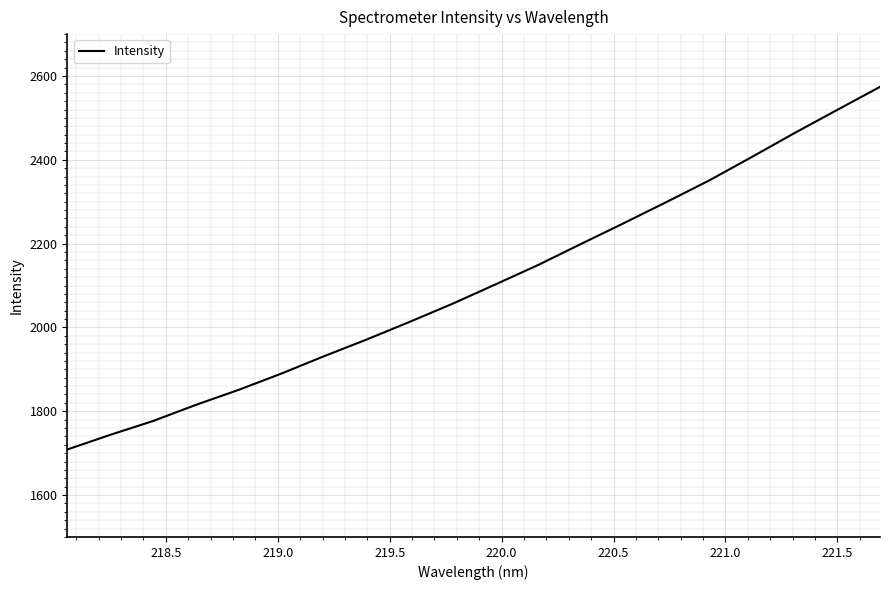

How many categories are shown in the chart?

20